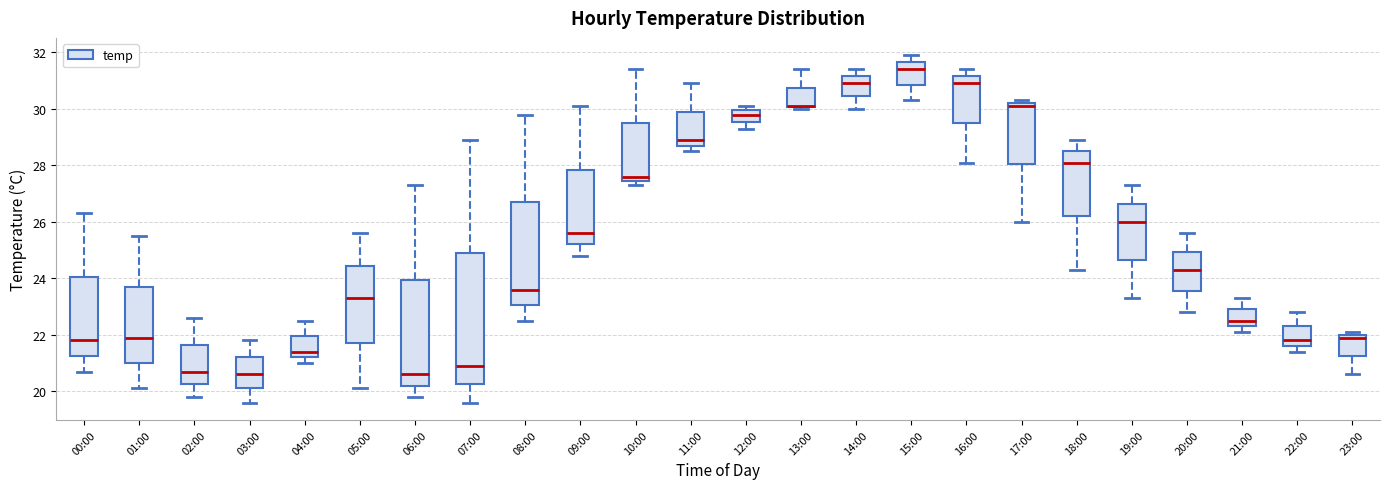

Reading left to right, transcribe this box plot: for each box, give where its median line is, the range the box spans, and where its two whiskers end, as read against the y-axis. The values are not printed on the chart, so give them approximately, as read against the axis.

00:00: median 21.8, box 21.2 to 24.0, whiskers 20.8 to 26.4
01:00: median 22.0, box 21.0 to 23.8, whiskers 20.2 to 25.6
02:00: median 20.8, box 20.2 to 21.6, whiskers 19.8 to 22.6
03:00: median 20.6, box 20.2 to 21.2, whiskers 19.6 to 21.8
04:00: median 21.4, box 21.2 to 22.0, whiskers 21.0 to 22.6
05:00: median 23.4, box 21.8 to 24.4, whiskers 20.2 to 25.6
06:00: median 20.6, box 20.2 to 24.0, whiskers 19.8 to 27.4
07:00: median 21.0, box 20.2 to 25.0, whiskers 19.6 to 29.0
08:00: median 23.6, box 23.0 to 26.8, whiskers 22.6 to 29.8
09:00: median 25.6, box 25.2 to 27.8, whiskers 24.8 to 30.2
10:00: median 27.6, box 27.4 to 29.6, whiskers 27.4 (just below the box's lower edge) to 31.4
11:00: median 29.0, box 28.8 to 30.0, whiskers 28.6 to 31.0
12:00: median 29.8, box 29.6 to 30.0, whiskers 29.4 to 30.2
13:00: median 30.2 (drawn on the box's lower edge), box 30.0 to 30.8, whiskers 30.0 to 31.4
14:00: median 31.0, box 30.4 to 31.2, whiskers 30.0 to 31.4
15:00: median 31.4, box 30.8 to 31.6, whiskers 30.4 to 32.0
16:00: median 31.0, box 29.6 to 31.2, whiskers 28.2 to 31.4
17:00: median 30.2 (just below the box's upper edge), box 28.0 to 30.2, whiskers 26.0 to 30.4
18:00: median 28.2, box 26.2 to 28.6, whiskers 24.4 to 29.0
19:00: median 26.0, box 24.6 to 26.6, whiskers 23.4 to 27.4
20:00: median 24.4, box 23.6 to 25.0, whiskers 22.8 to 25.6
21:00: median 22.6, box 22.4 to 23.0, whiskers 22.2 to 23.4
22:00: median 21.8, box 21.6 to 22.4, whiskers 21.4 to 22.8
23:00: median 22.0 (just below the box's upper edge), box 21.2 to 22.0, whiskers 20.6 to 22.2